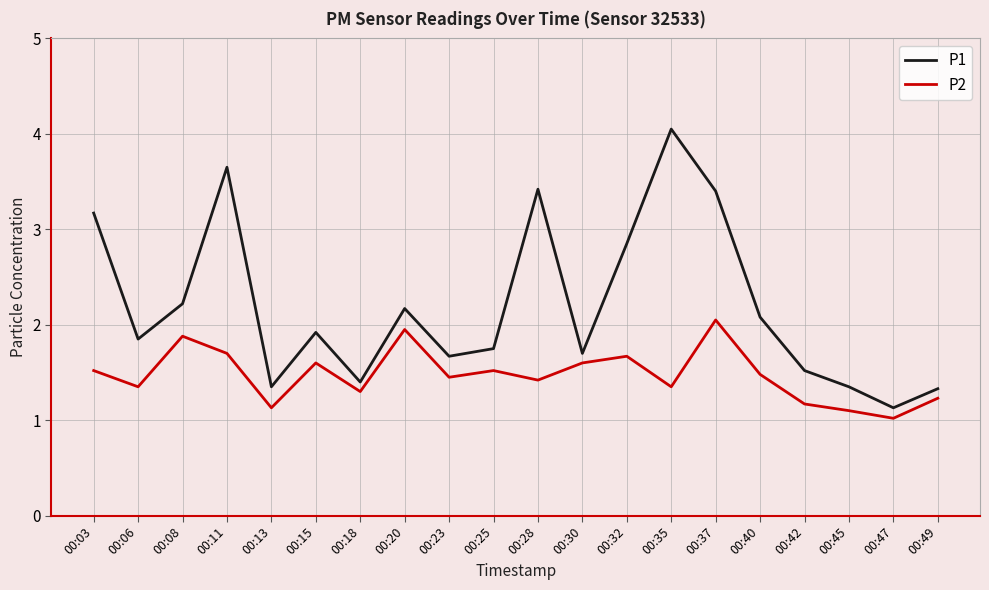

Rank the series by their maximum value, from lowest to highest.

P2, P1